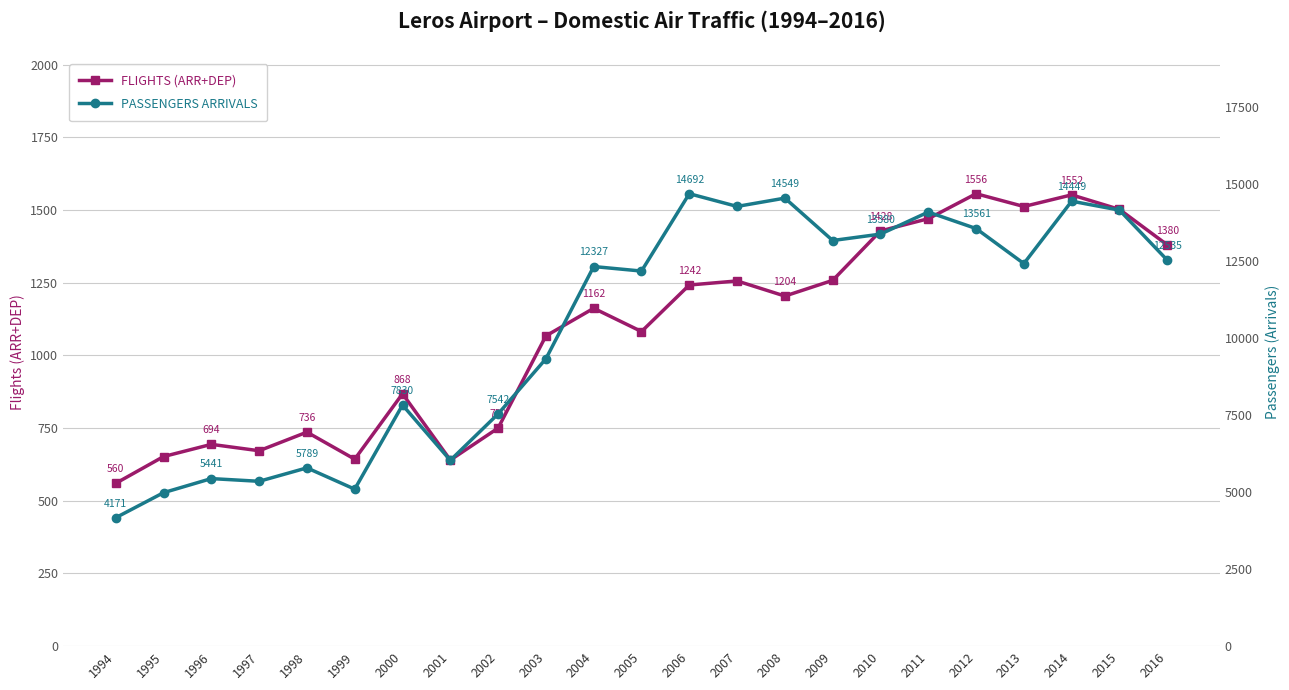

What is the average value of the FLIGHTS (ARR+DEP) series?

1082